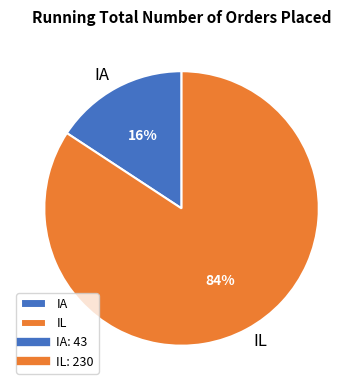

True or false: IL accounts for 75% of the total.

False